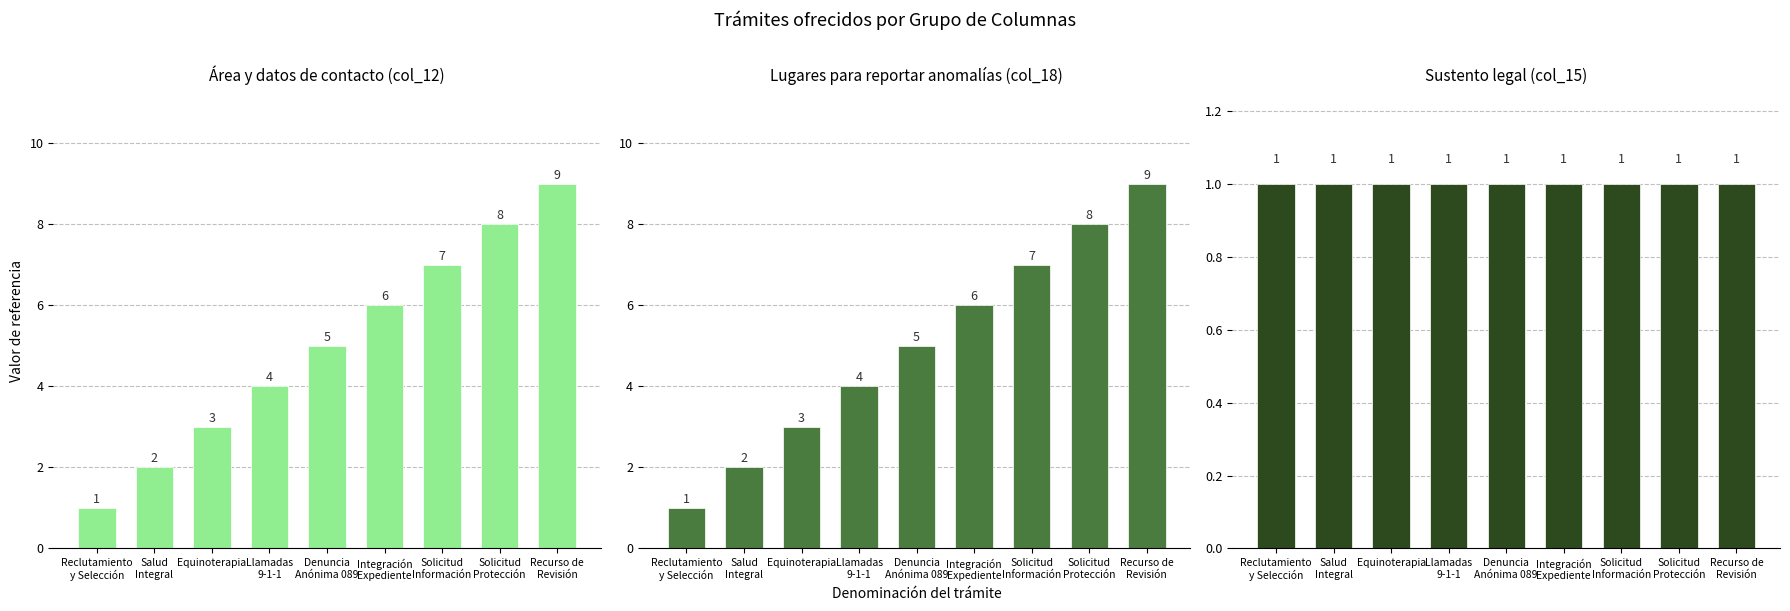

What is the maximum value shown in the chart?

9